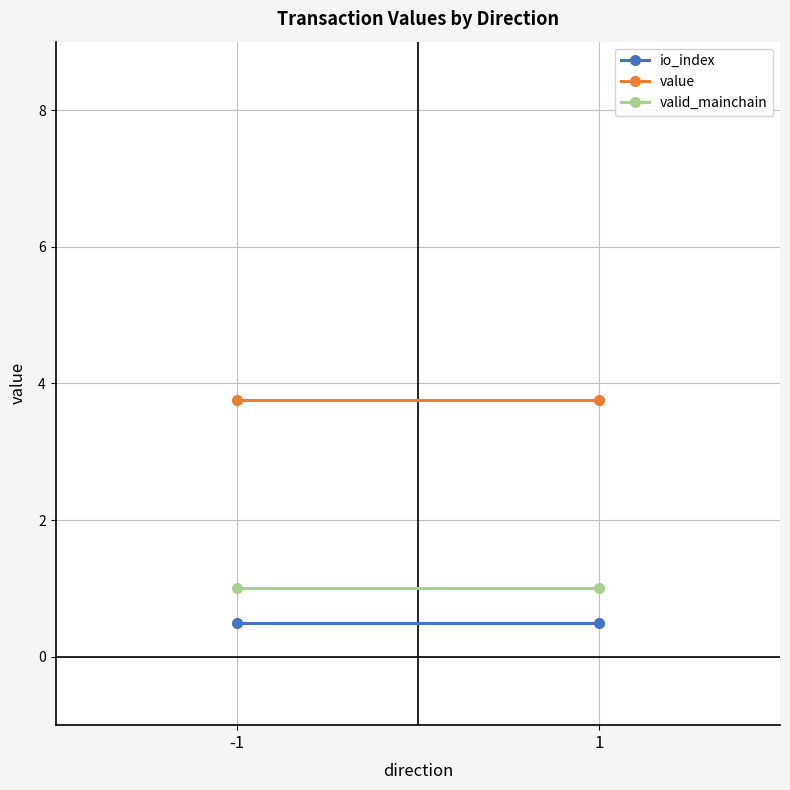

What is the average value of the io_index series?

0.5